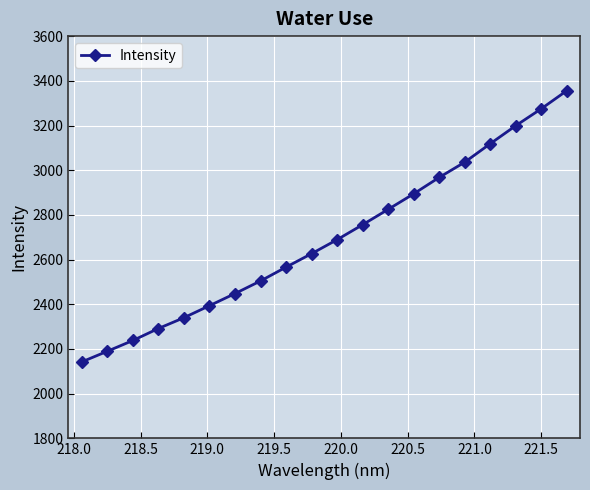

What is the average value?

2692.7